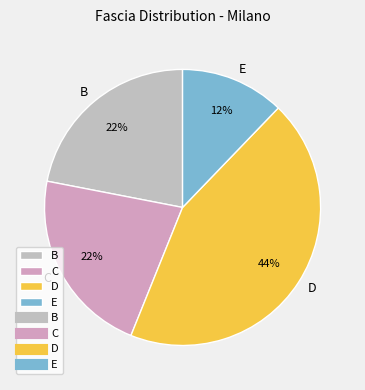

Count the number of slices in the pie.

4